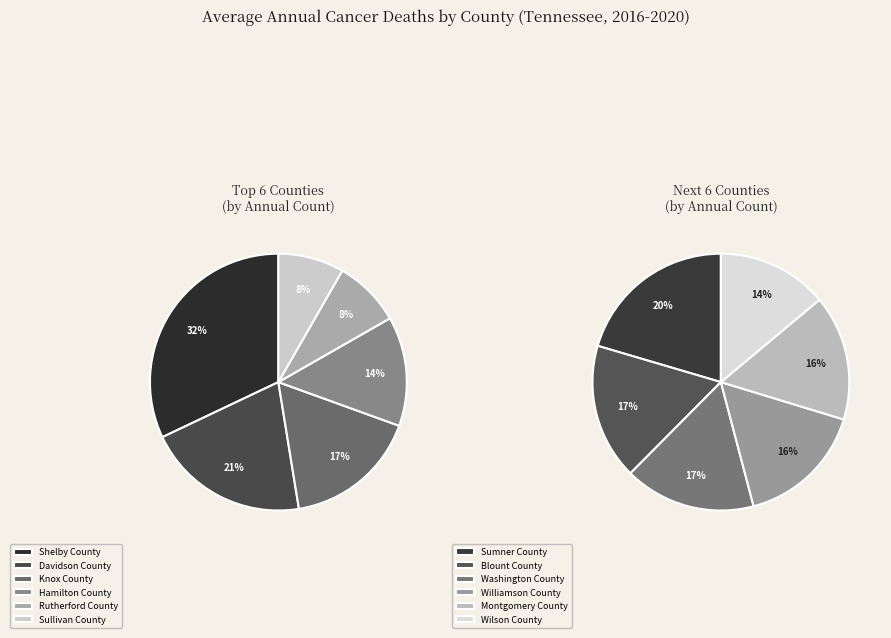

Is there a majority slice in this chart?

No